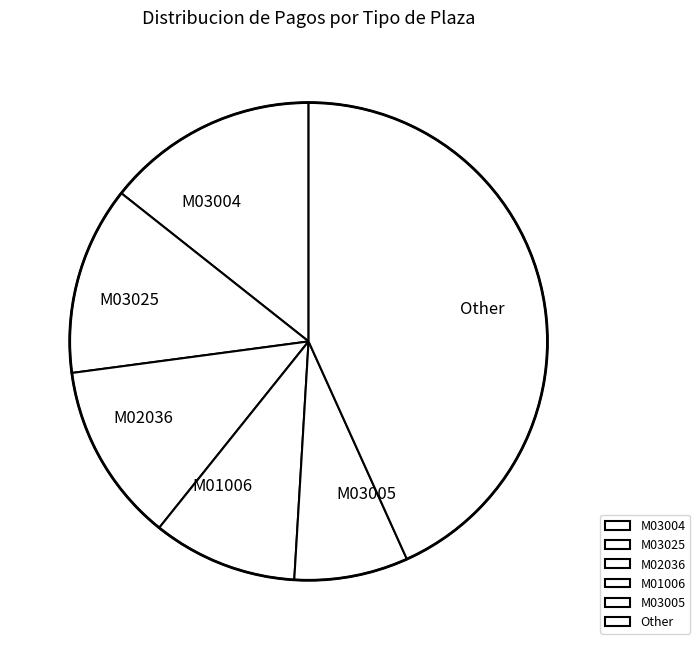

The M01006 slice represents 24% of the pie. True or false?

False